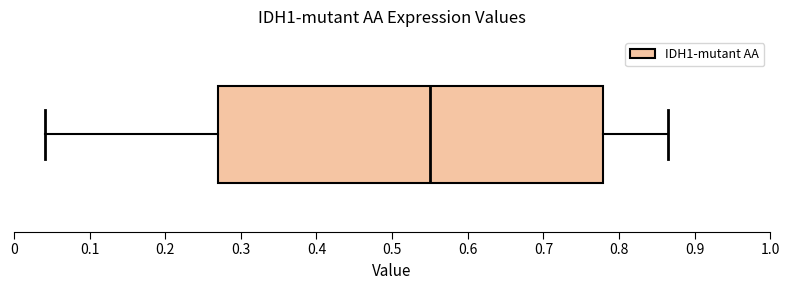

Read this box plot against the x-axis: the position of the median line, the range covered by the box, and the ends of both whiskers. The values are not printed on the chart, so give them approximately, as read against the axis.

median 0.55, box 0.27 to 0.78, whiskers 0.04 to 0.86